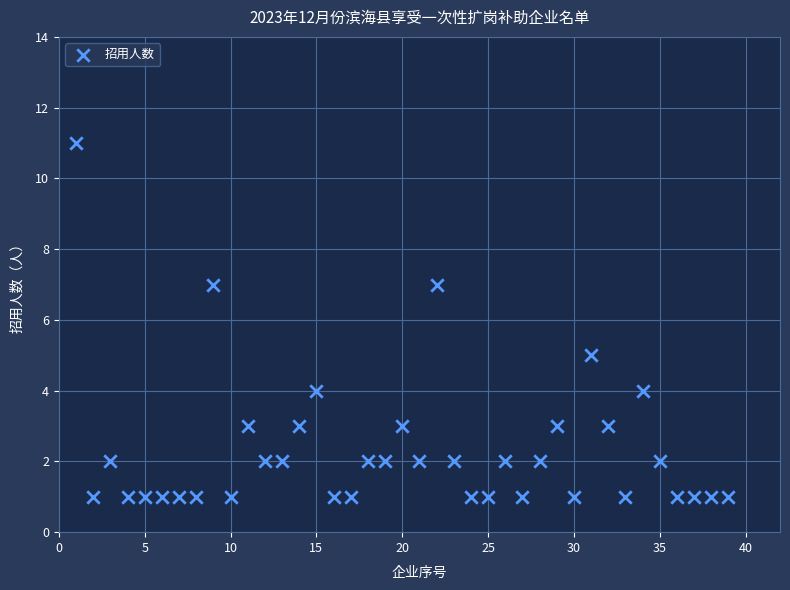

What is the range of Y values (max minus min)?

10